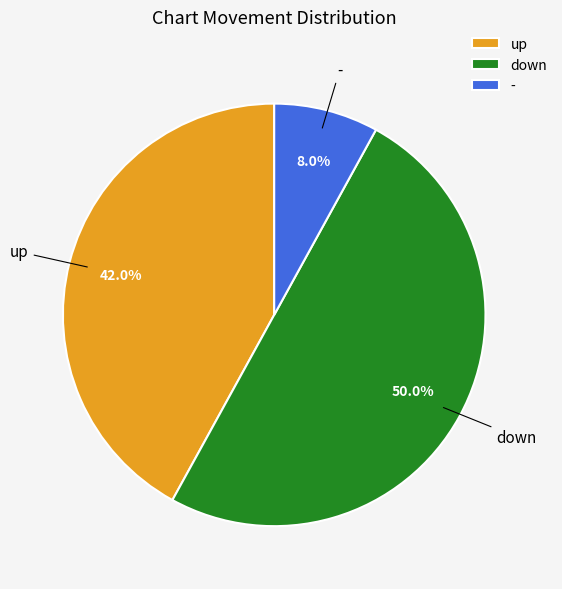

Which slice is the smallest?

-